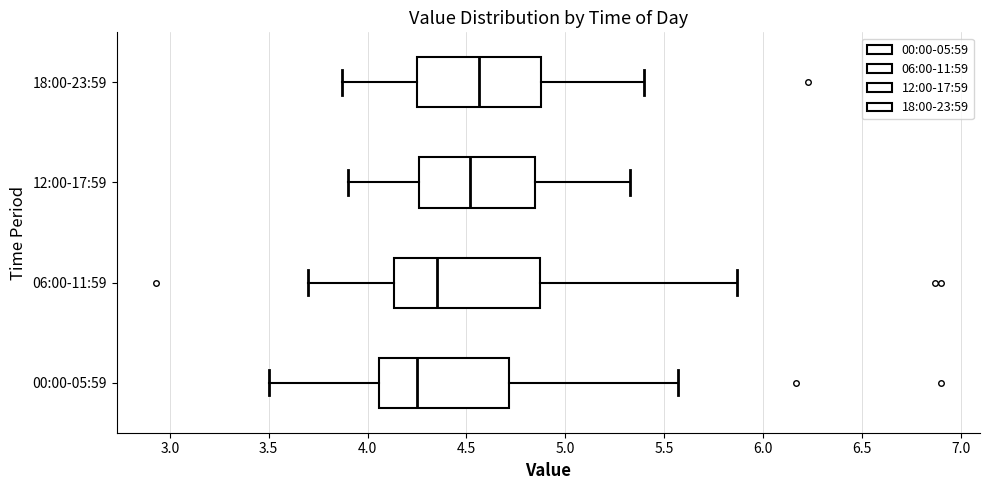

Where does the left whisker of the box for 12:00-17:59 end on the x-axis? The values are not printed on the chart, so give them approximately, as read against the axis.

3.90